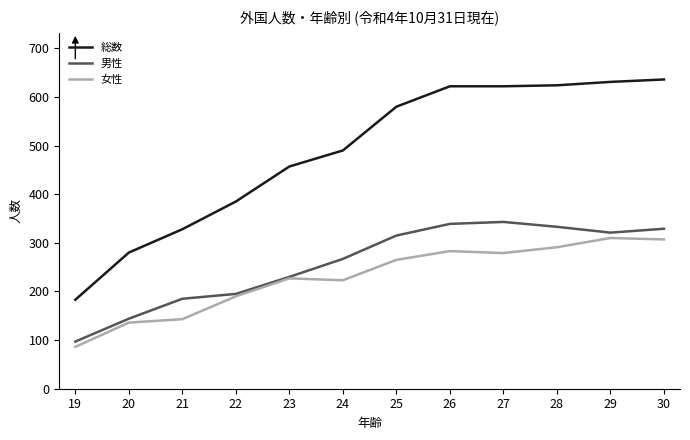

Rank the series at 20 from highest to lowest value.

総数, 男性, 女性